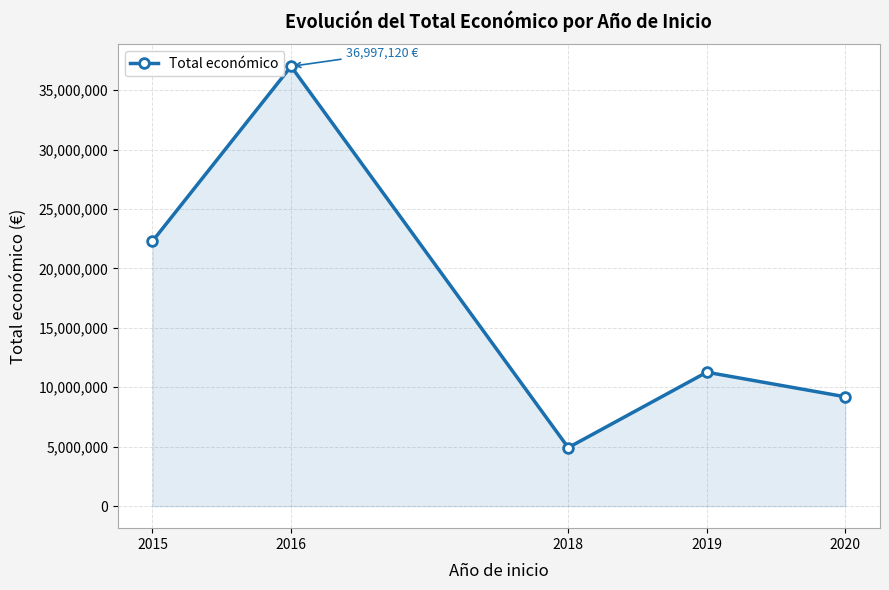

Which has a higher value, 2016 or 2015?

2016